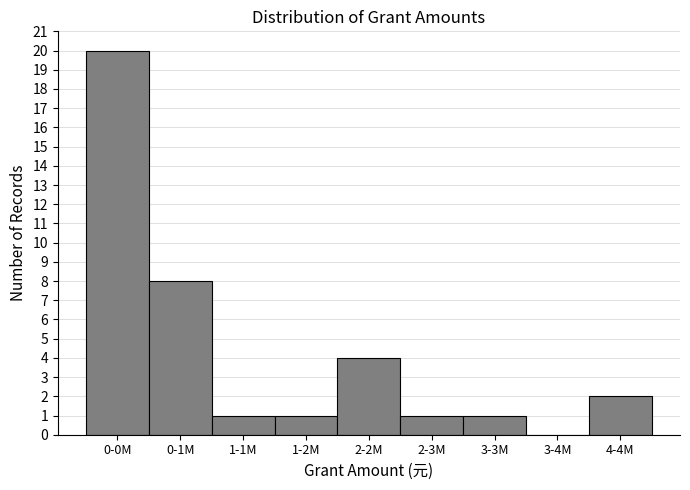

Reading left to right, extract all data points from this chart.

0-0M=20	0-1M=8	1-1M=1	1-2M=1	2-2M=4	2-3M=1	3-3M=1	3-4M=0	4-4M=2